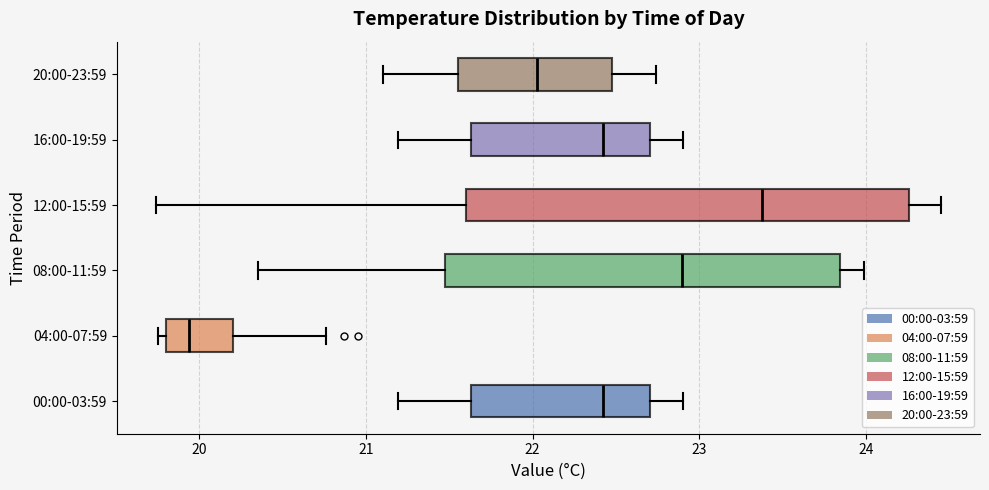

Comparing the boxes themselves (not the whiskers), which one is the widest?

12:00-15:59